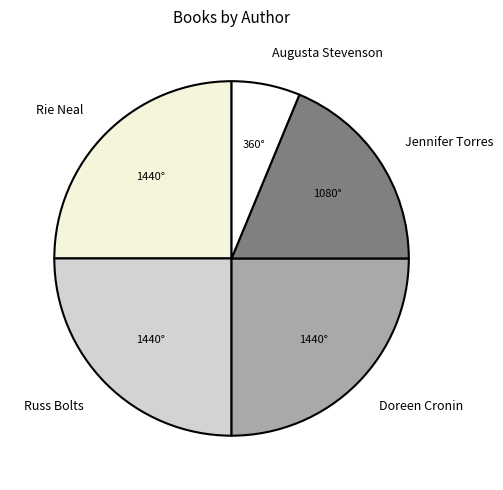

Which category has the smallest portion of the pie?

Augusta Stevenson